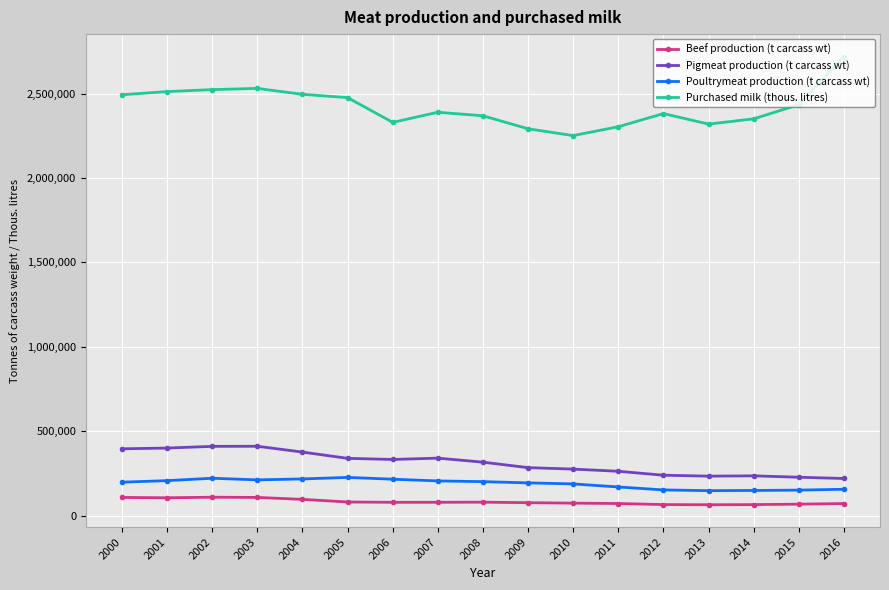

Which series has the largest total across all categories?

Purchased milk (thous. litres)